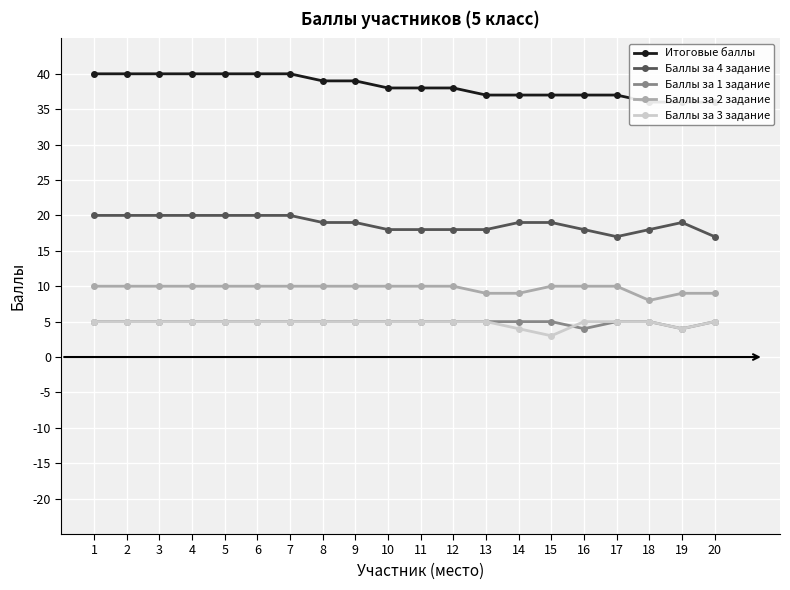

What is the value of the Итоговые баллы point at the 20th from the left?

36